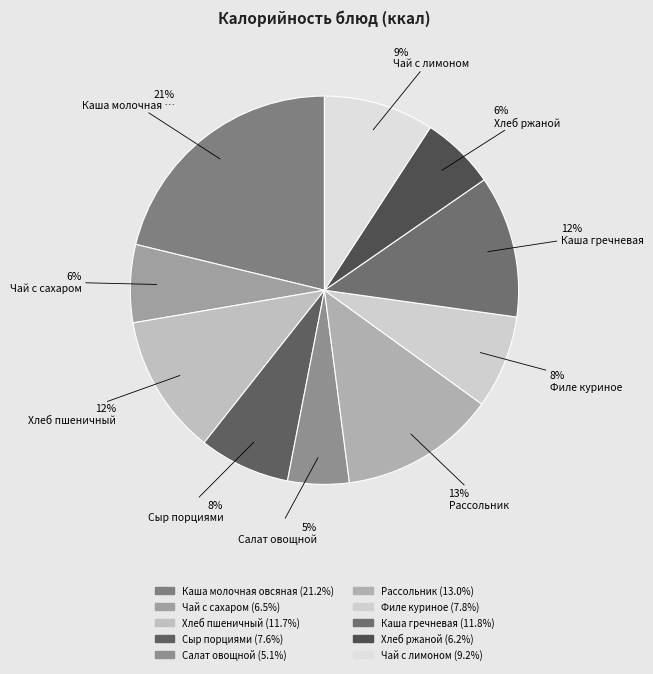

To the nearest percent, what is the difference between the Каша молочная овсяная and Хлеб ржаной slice percentages?

15%